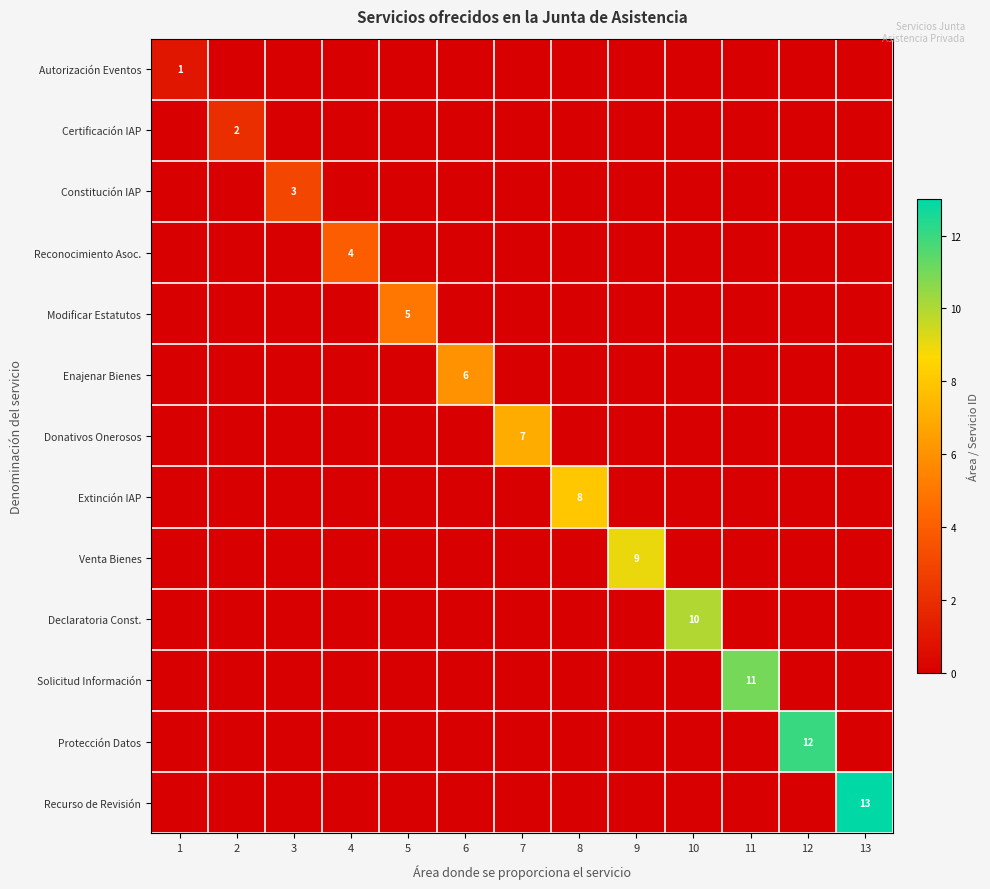

At which label does Modificar Estatutos reach its peak?

5